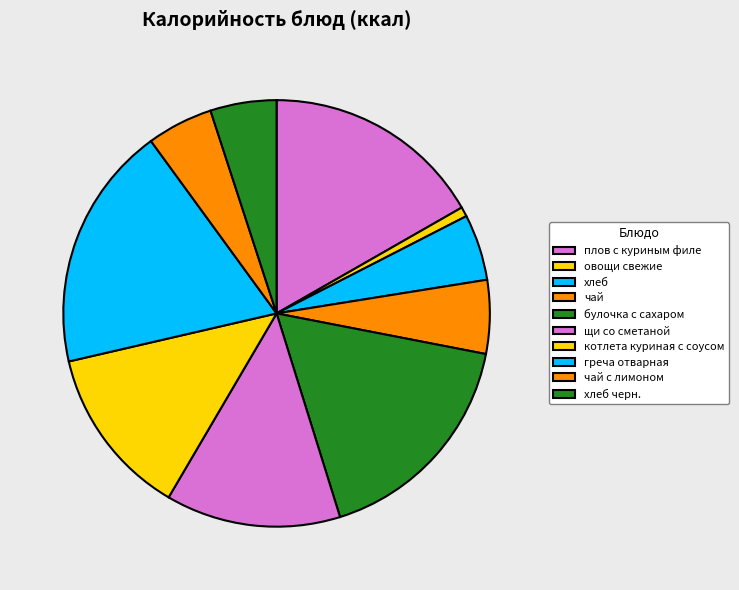

Which slice is the smallest?

овощи свежие